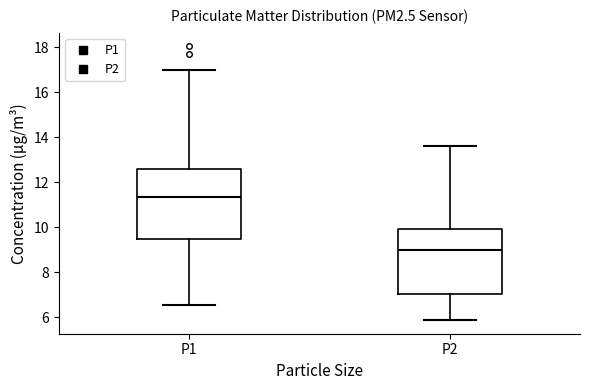

Reading left to right, transcribe this box plot: for each box, give where its median line is, the range the box spans, and where its two whiskers end, as read against the y-axis. The values are not printed on the chart, so give them approximately, as read against the axis.

P1: median 11.4, box 9.4 to 12.6, whiskers 6.6 to 17.0
P2: median 9.0, box 7.0 to 10.0, whiskers 5.8 to 13.6